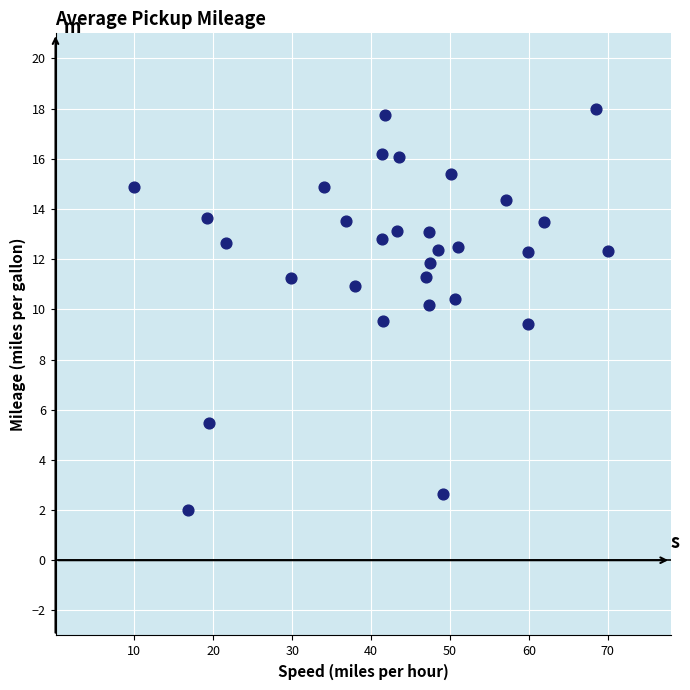

What is the range of X values (max minus min)?

60.0